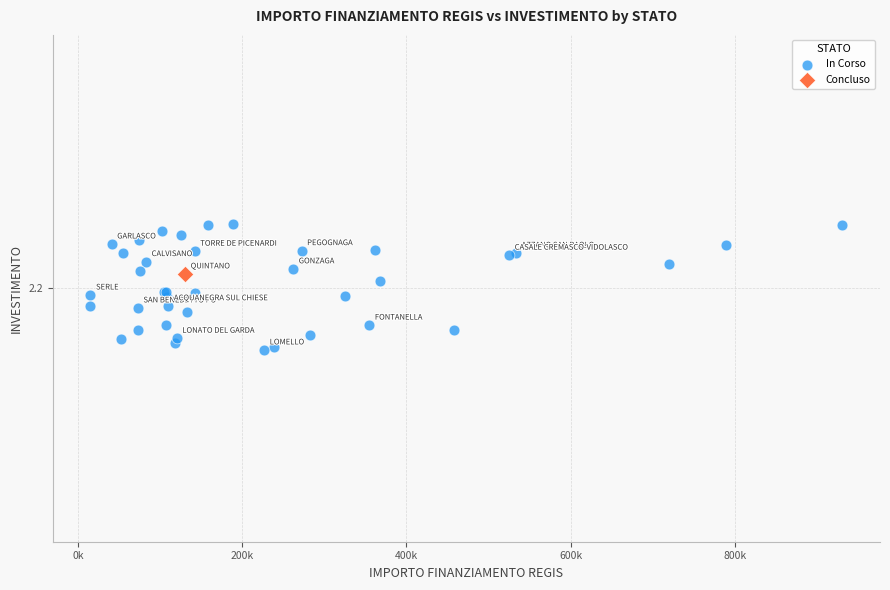

What are all the series names shown in the legend?

In Corso, Concluso